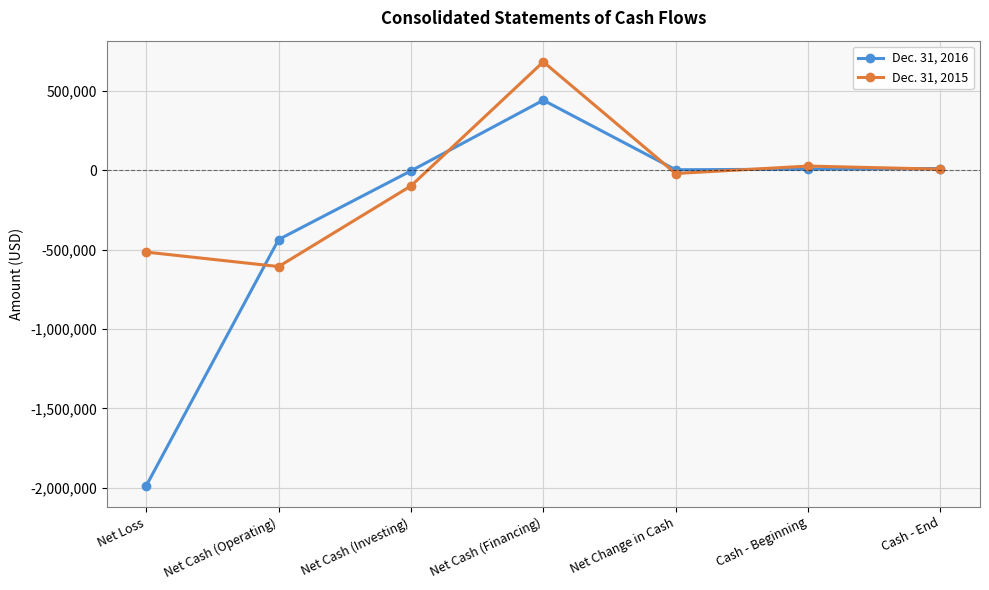

At which category does Dec. 31, 2015 reach its first local valley?

Net Cash (Operating)